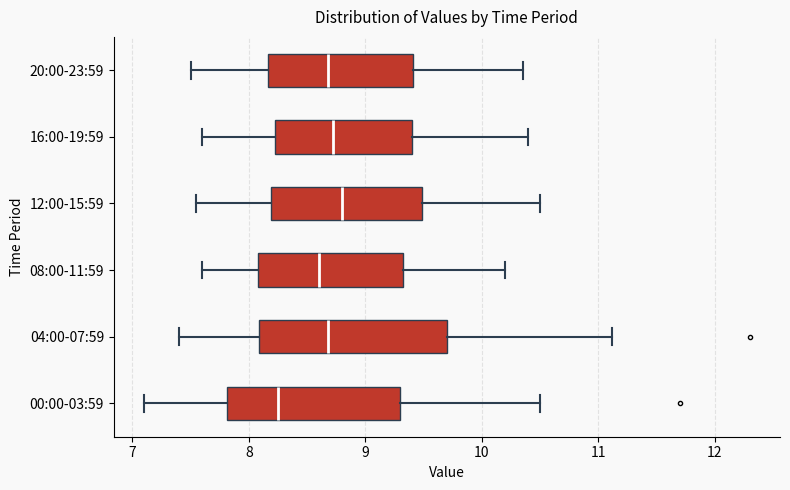

Reading bottom to top, transcribe this box plot: for each box, give where its median line is, the range the box spans, and where its two whiskers end, as read against the x-axis. The values are not printed on the chart, so give them approximately, as read against the axis.

00:00-03:59: median 8.3, box 7.8 to 9.3, whiskers 7.1 to 10.5
04:00-07:59: median 8.7, box 8.1 to 9.7, whiskers 7.4 to 11.1
08:00-11:59: median 8.6, box 8.1 to 9.3, whiskers 7.6 to 10.2
12:00-15:59: median 8.8, box 8.2 to 9.5, whiskers 7.6 to 10.5
16:00-19:59: median 8.7, box 8.2 to 9.4, whiskers 7.6 to 10.4
20:00-23:59: median 8.7, box 8.2 to 9.4, whiskers 7.5 to 10.4